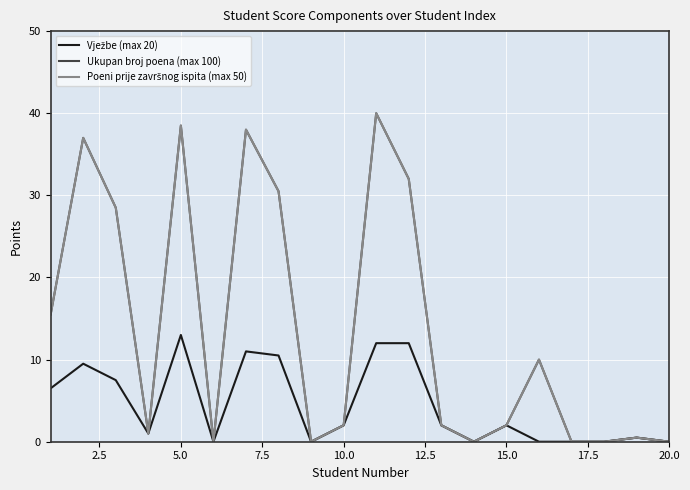

Does the chart display data point markers on the line(s)?

No